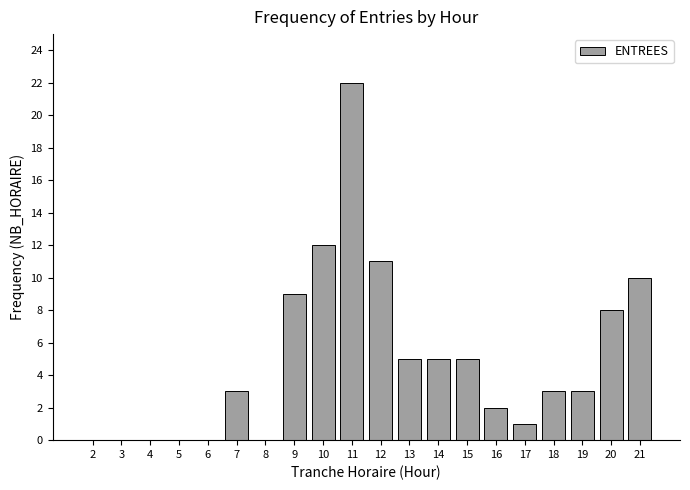

Reading left to right, list all the values displayed in this chart.

2=0	3=0	4=0	5=0	6=0	7=3	8=0	9=9	10=12	11=22	12=11	13=5	14=5	15=5	16=2	17=1	18=3	19=3	20=8	21=10